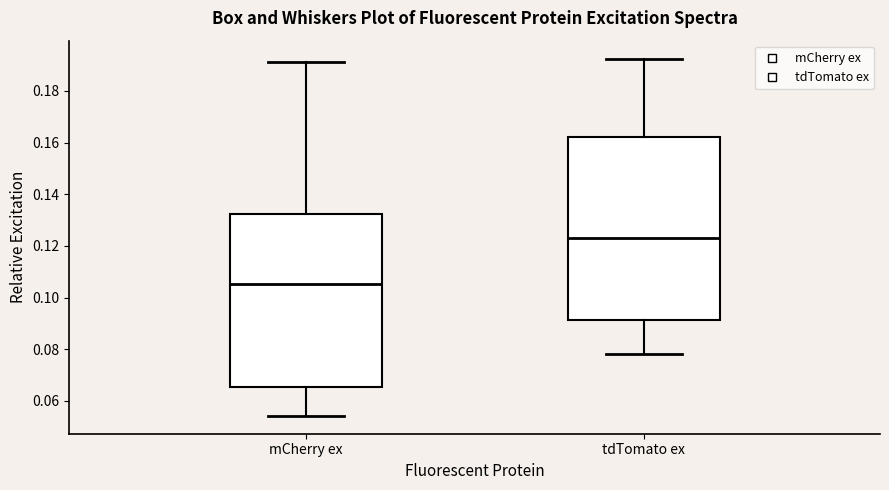

Which box's median line is the lowest?

mCherry ex